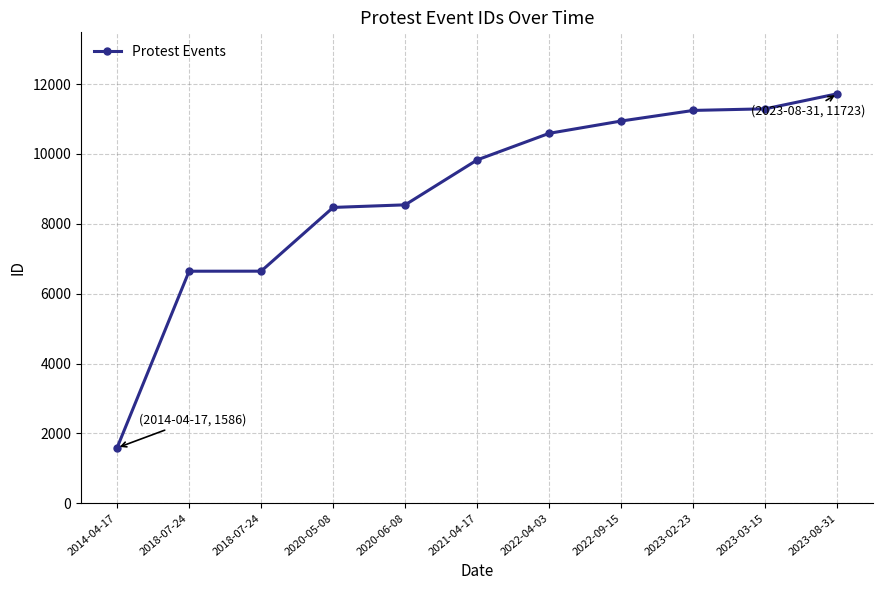

Reading right to left, transcribe all the data shown in this chart.

2023-08-31=11723	2023-03-15=11292	2023-02-23=11246	2022-09-15=10943	2022-04-03=10591	2021-04-17=9830	2020-06-08=8543	2020-05-08=8469	2018-07-24=6644	2018-07-24=6643	2014-04-17=1586